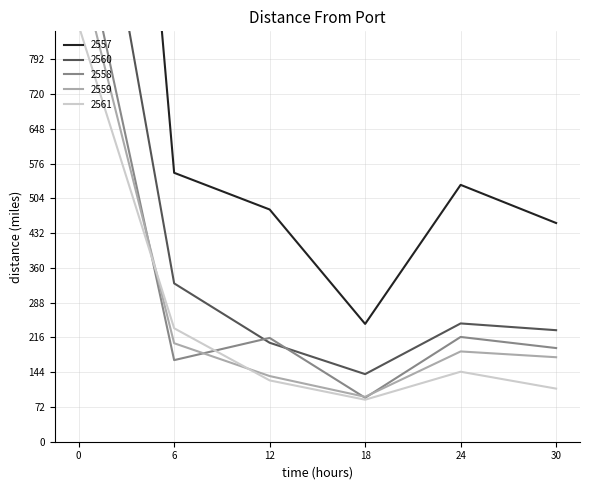

Which series has the largest total across all categories?

2557